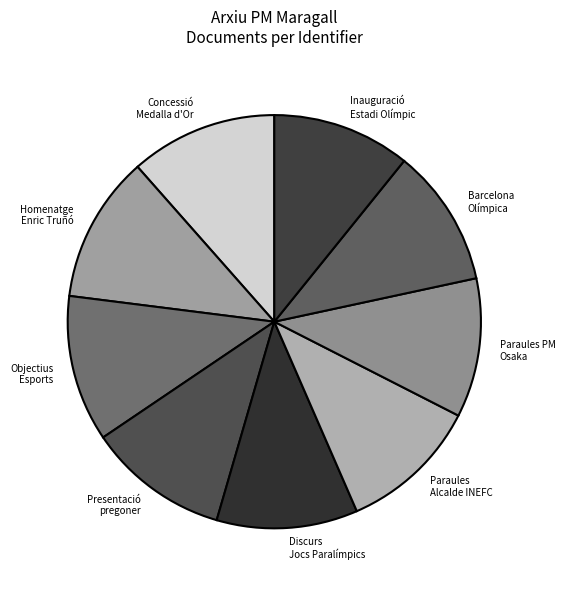

The Inauguració Estadi Olímpic slice represents 11% of the pie. True or false?

True